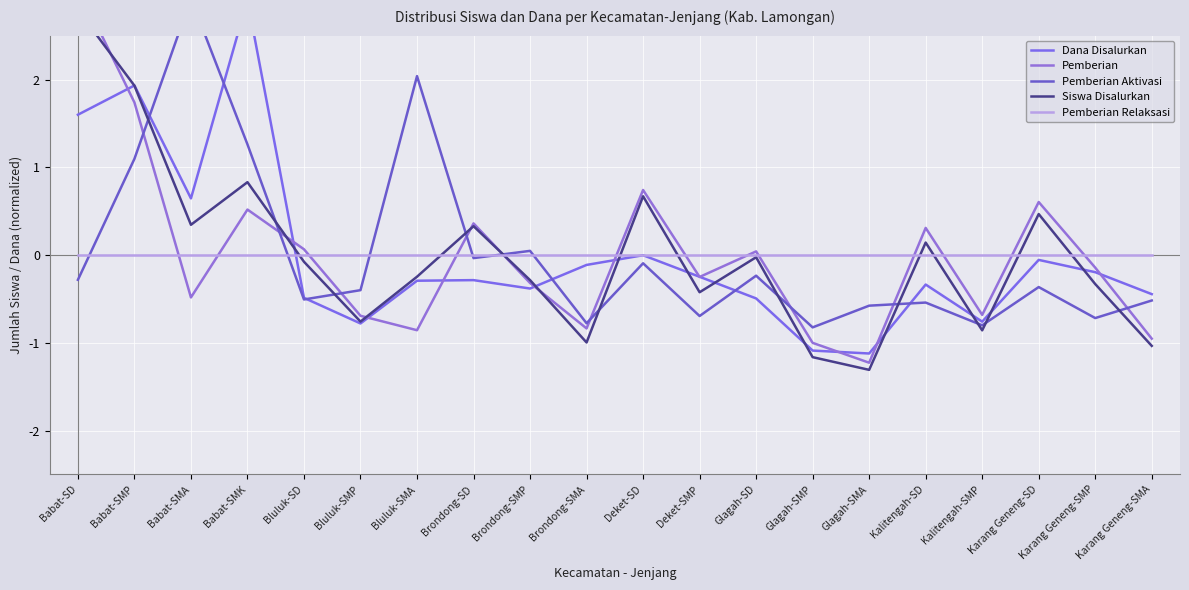

True or false: Dana Disalurkan has more than 0 interior local peaks.

True